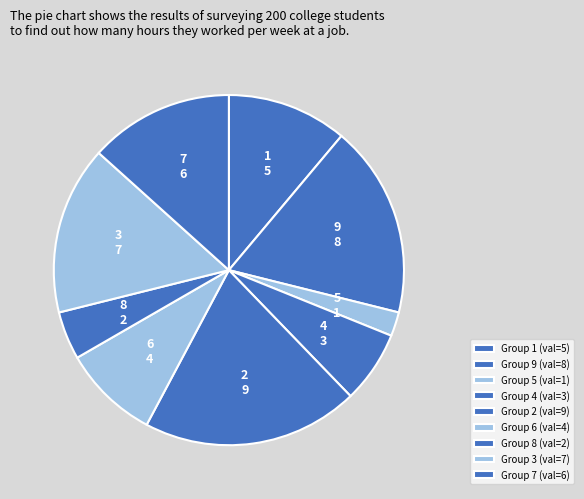

How many slices are in this pie chart?

9